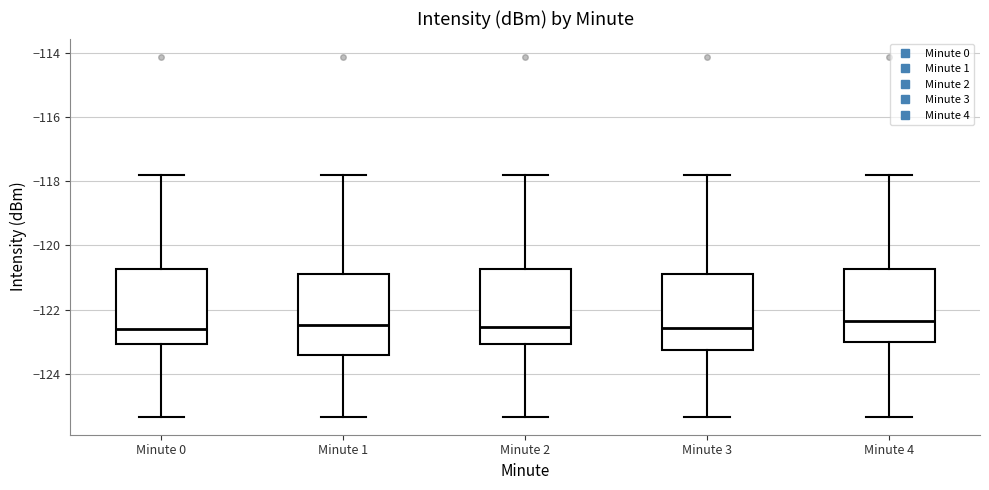

Reading left to right, transcribe this box plot: for each box, give where its median line is, the range the box spans, and where its two whiskers end, as read against the y-axis. The values are not printed on the chart, so give them approximately, as read against the axis.

Minute 0: median -122.6, box -123.0 to -120.8, whiskers -125.4 to -117.8
Minute 1: median -122.4, box -123.4 to -120.8, whiskers -125.4 to -117.8
Minute 2: median -122.6, box -123.0 to -120.8, whiskers -125.4 to -117.8
Minute 3: median -122.6, box -123.2 to -120.8, whiskers -125.4 to -117.8
Minute 4: median -122.4, box -123.0 to -120.8, whiskers -125.4 to -117.8